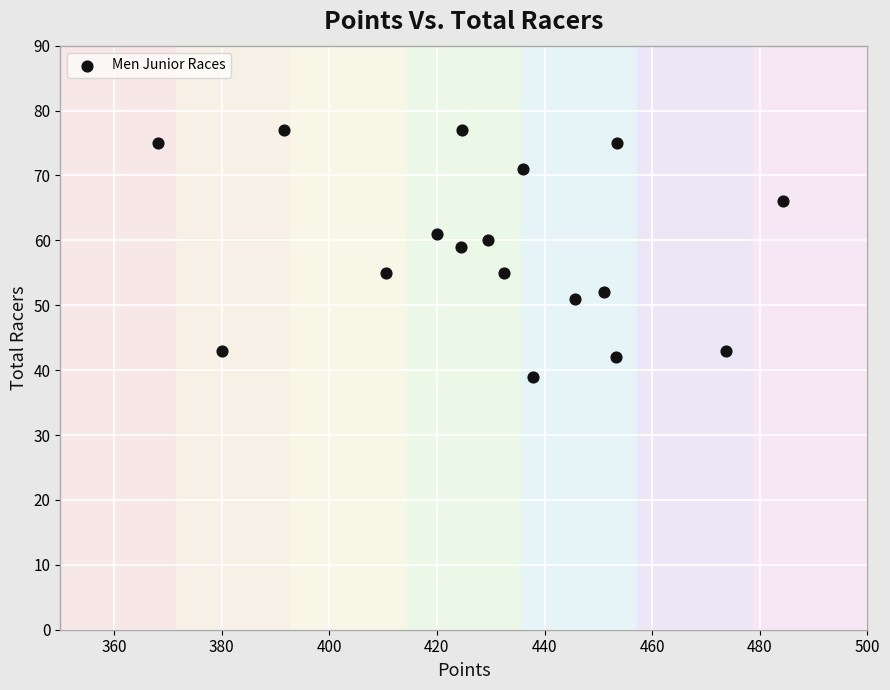

What Y value in the scatter plot is closest to 58?

59